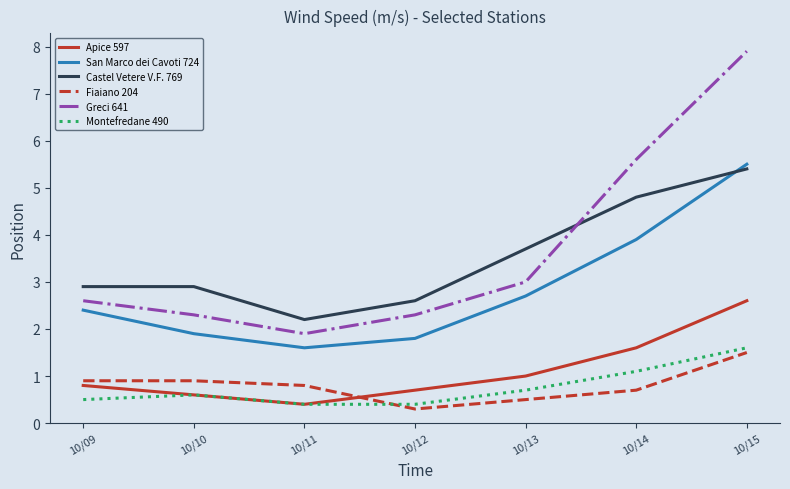

What is the lowest value of the Montefredane 490 series?

0.4